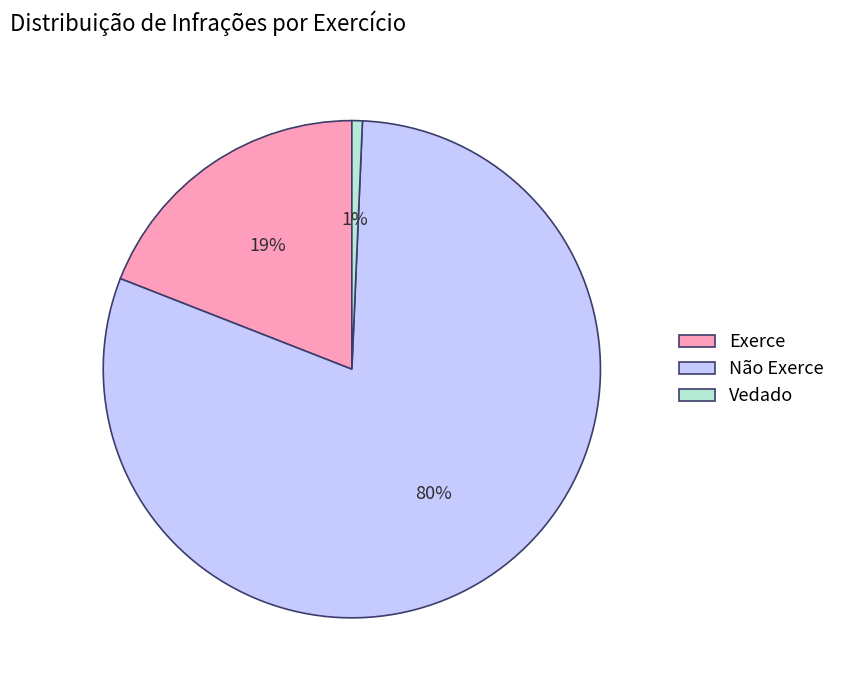

Count the number of slices in the pie.

3